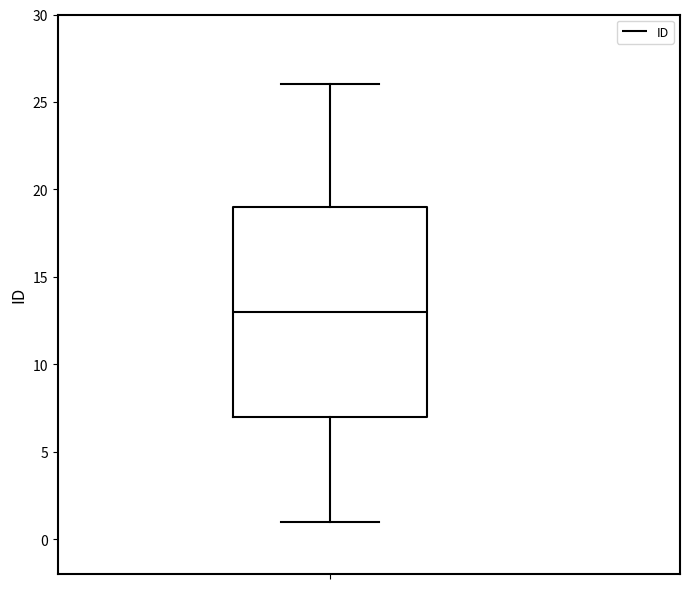

Read this box plot against the y-axis: the position of the median line, the range covered by the box, and the ends of both whiskers. The values are not printed on the chart, so give them approximately, as read against the axis.

median 13, box 7 to 19, whiskers 1 to 26